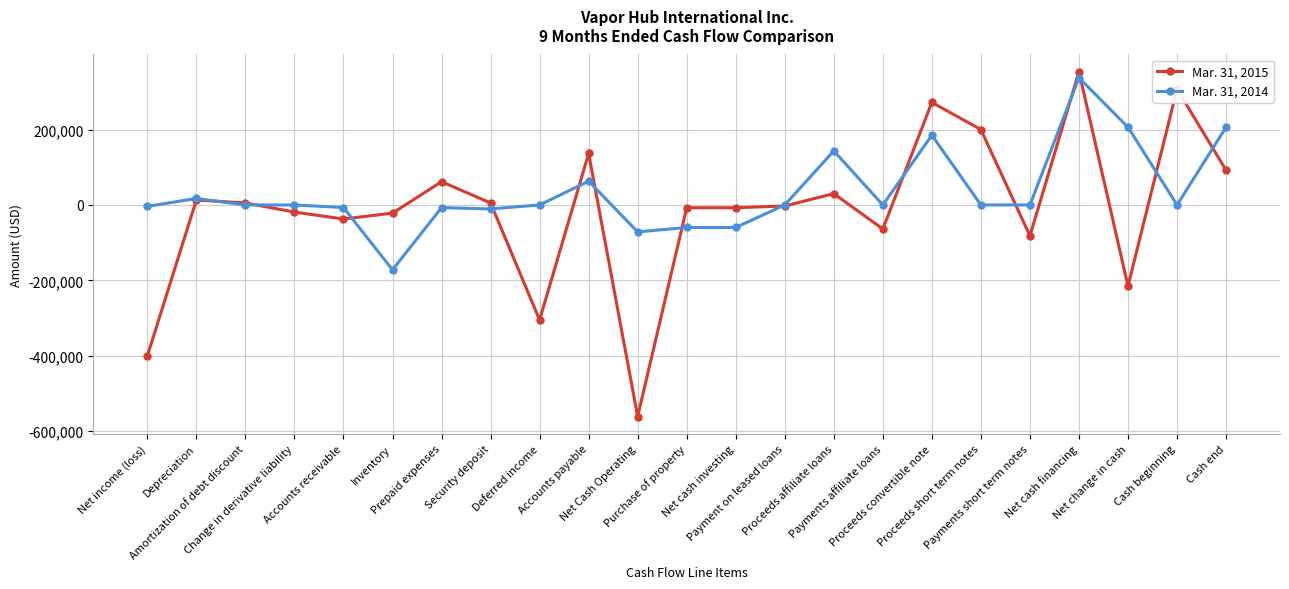

True or false: Mar. 31, 2015 has a value of 30000 at Proceeds affiliate loans.

True